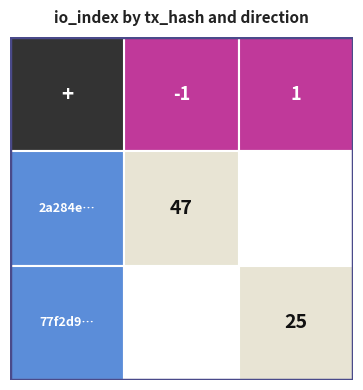

The value of 77f2d9bab1808e30b268136c107fc581578763f at 1 is 25. True or false?

True